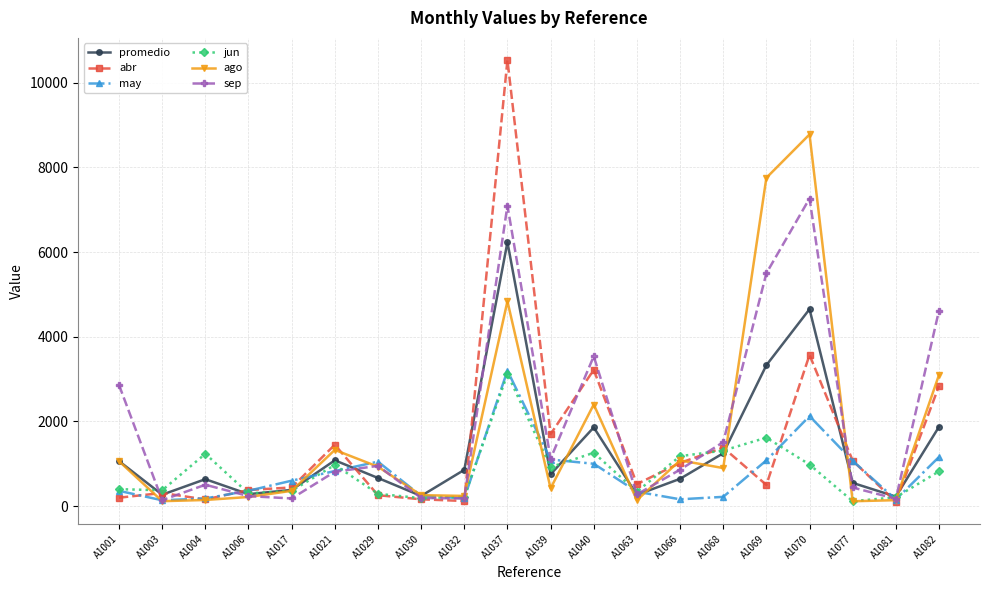

Which series has the widest spread of values?

abr